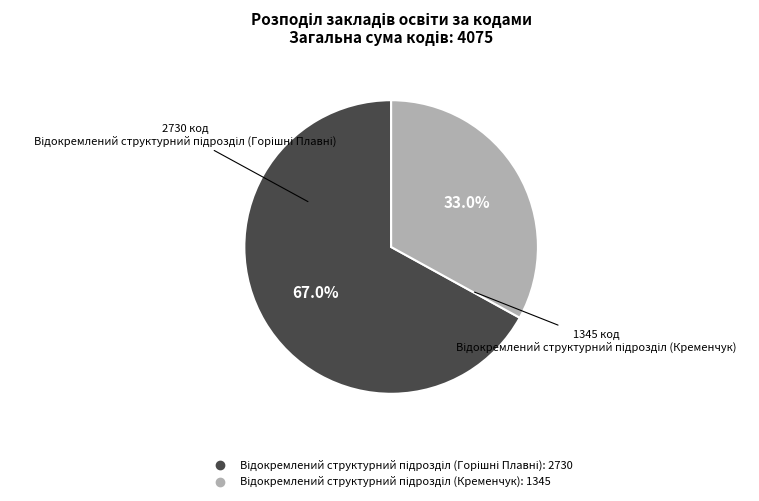

Is there a majority slice in this chart?

Yes